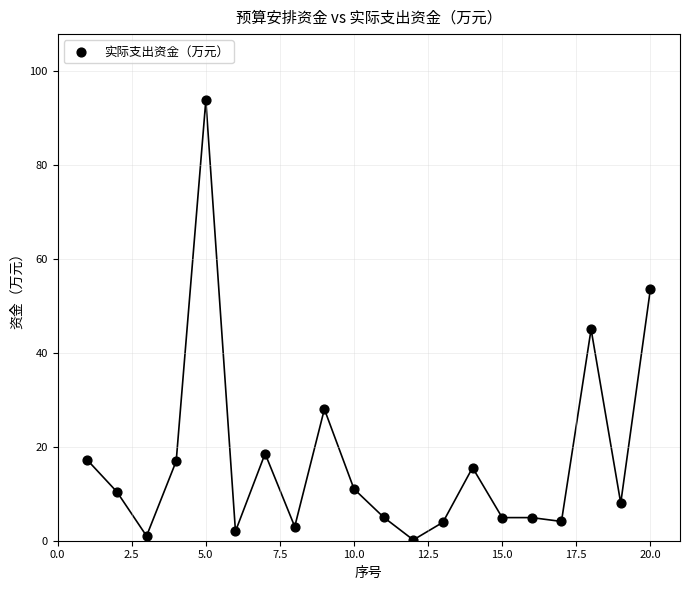

What is the range of Y values (max minus min)?

93.6